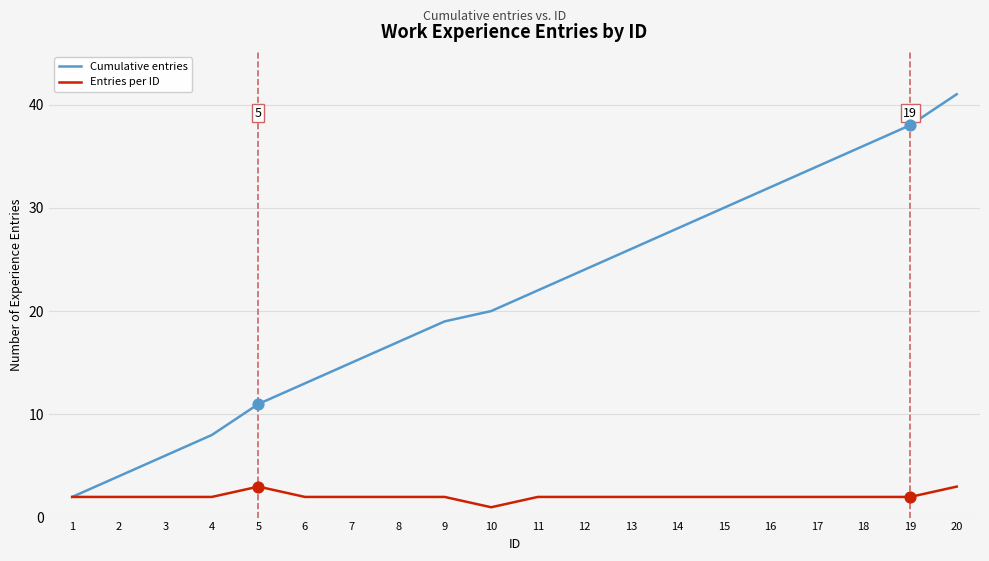

At which category is the sum across all series the highest?

20